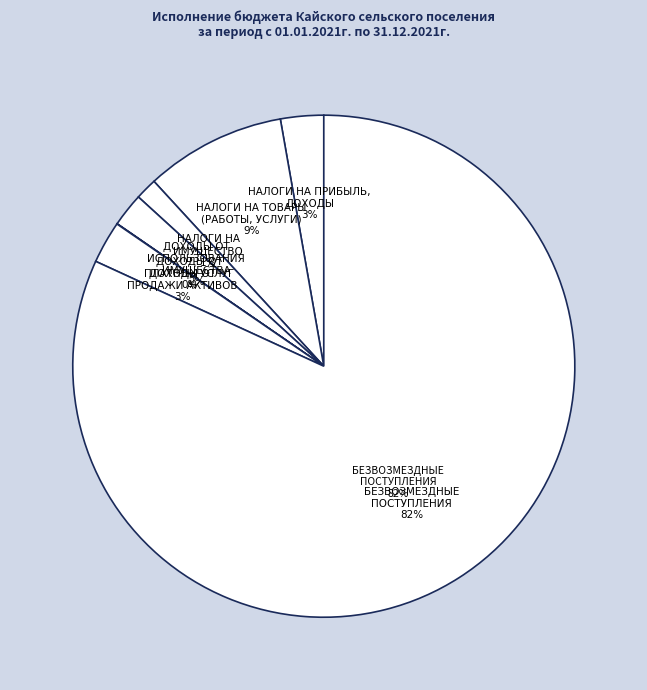

Which has a higher value, НАЛОГИ НА ИМУЩЕСТВО or ДОХОДЫ ОТ ПРОДАЖИ МАТЕРИАЛЬНЫХ АКТИВОВ?

ДОХОДЫ ОТ ПРОДАЖИ МАТЕРИАЛЬНЫХ АКТИВОВ